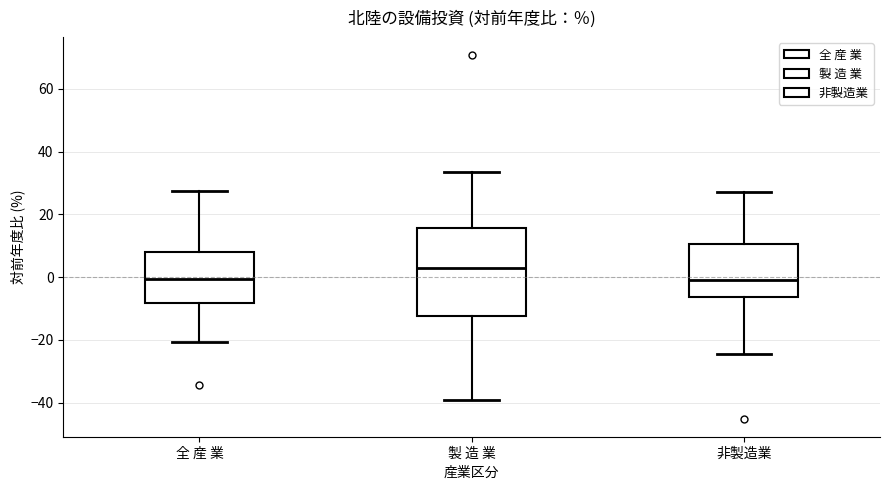

Which box has the highest median line?

製 造 業